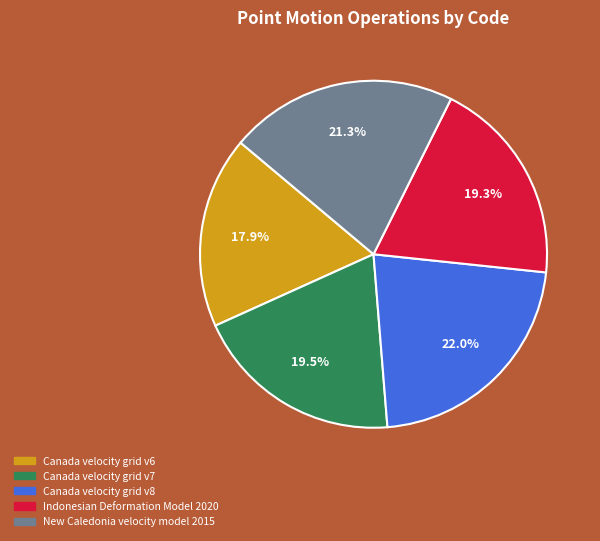

Is New Caledonia velocity model 2015 the majority of the pie?

No